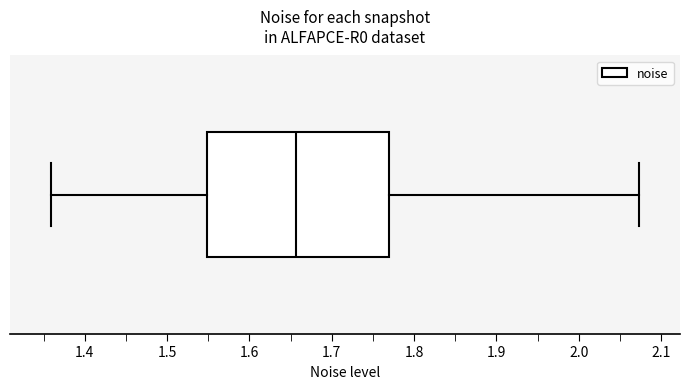

Transcribe this box plot: give where the median line is, the range the box spans, and where the two whiskers end, as read against the x-axis. The values are not printed on the chart, so give them approximately, as read against the axis.

median 1.66, box 1.55 to 1.77, whiskers 1.36 to 2.07